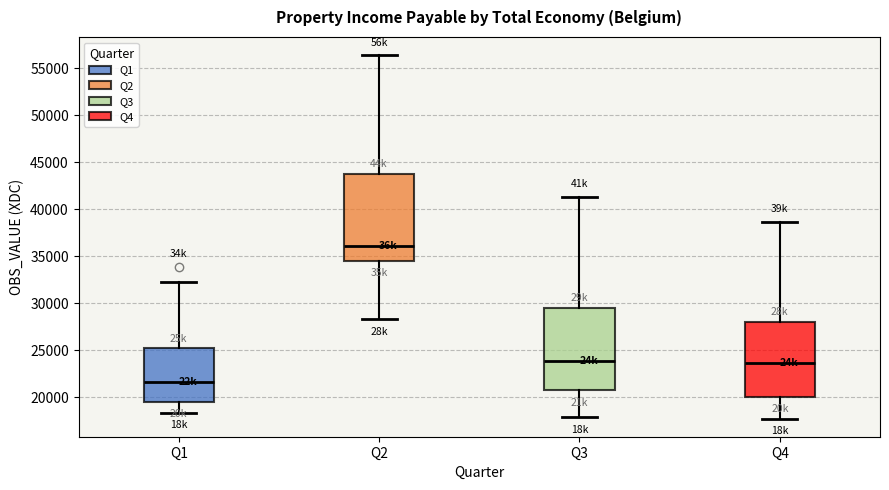

Which box's median line is the highest?

Q2